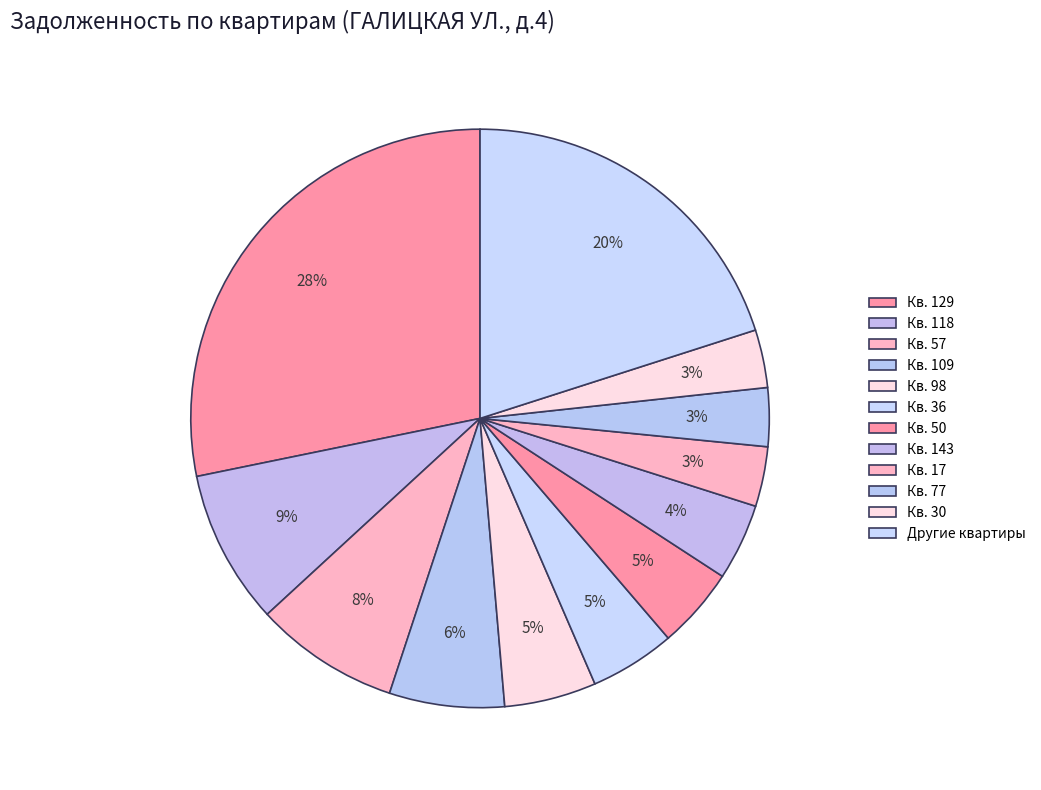

How many slices are in this pie chart?

12